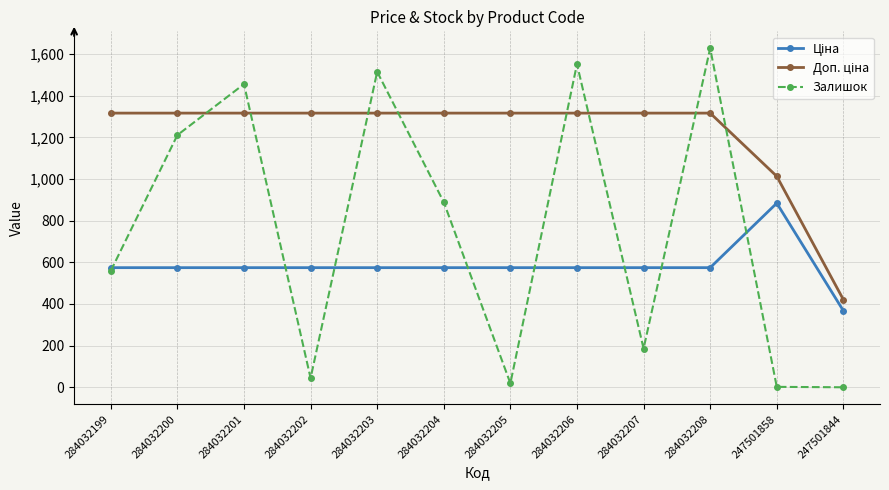

In Залишок, how many points are higher than both neighbors (excluding endpoints)?

4